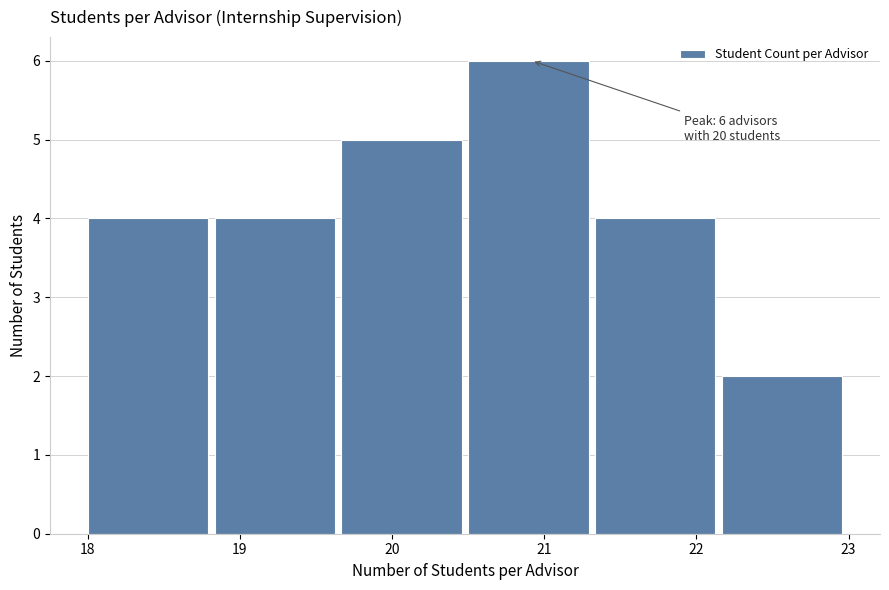

Over which range of the x-axis is the bar tallest?

20.5 to 21.3